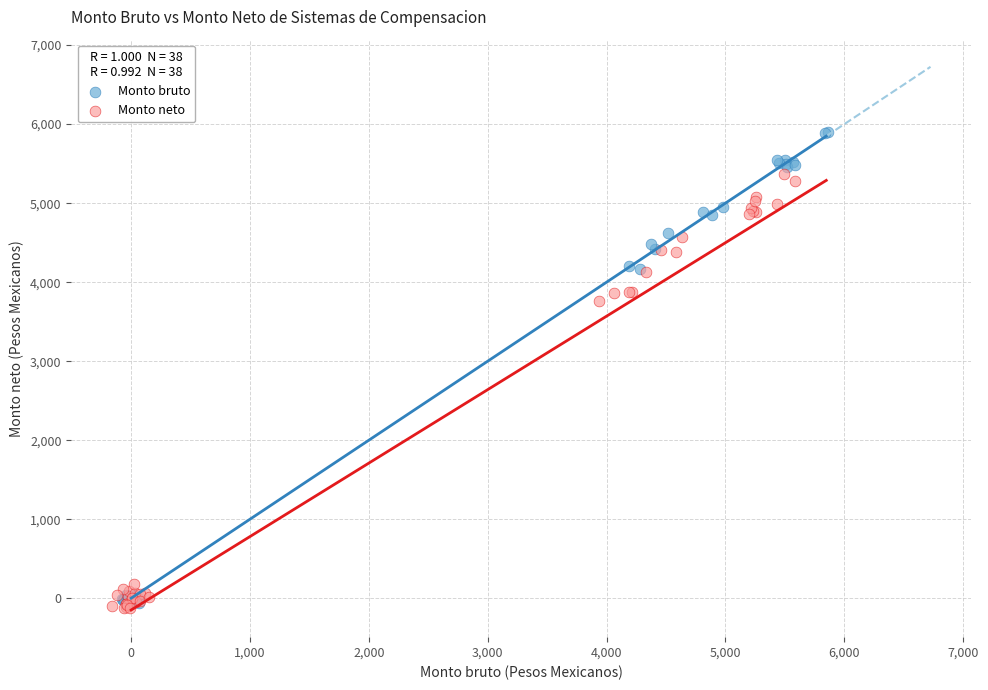

What are all the series names shown in the legend?

Monto bruto, Monto neto